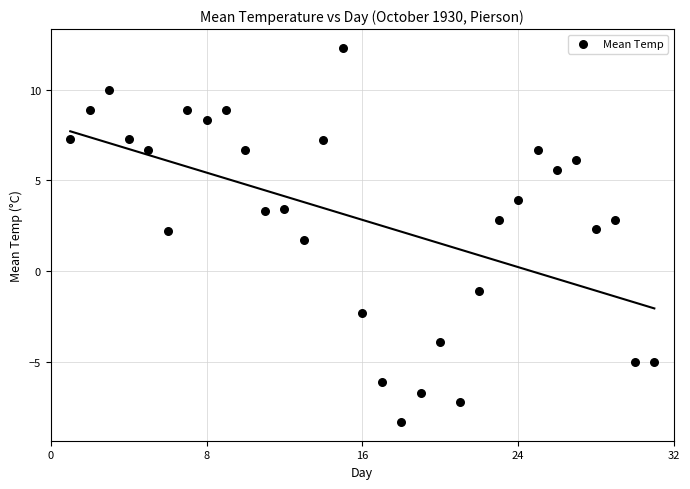

What is the range of Y values (max minus min)?

20.6